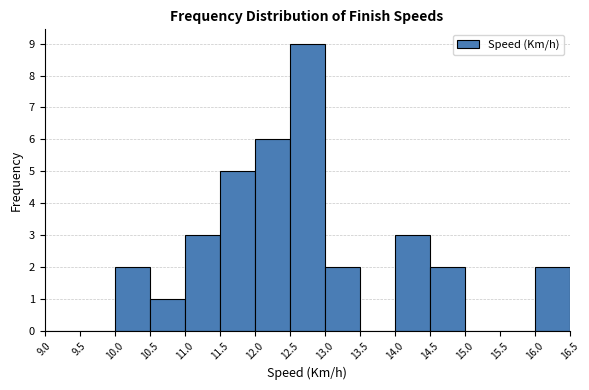

Which range on the x-axis has the tallest bar?

12.5 to 13.0